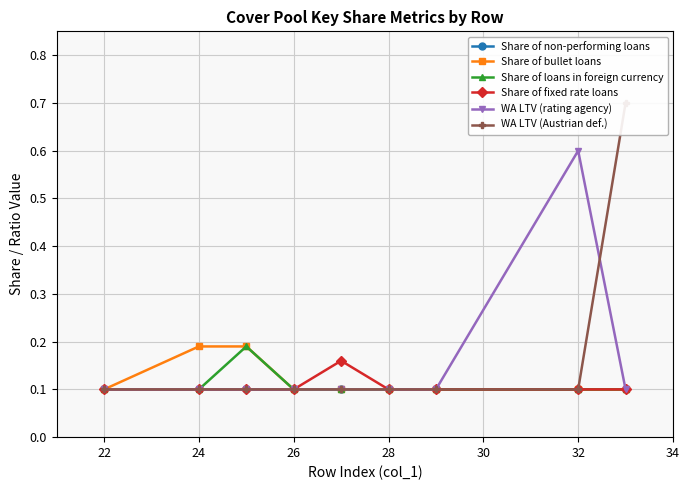

Count the WA LTV (rating agency) values in the range 0 to 1.

9